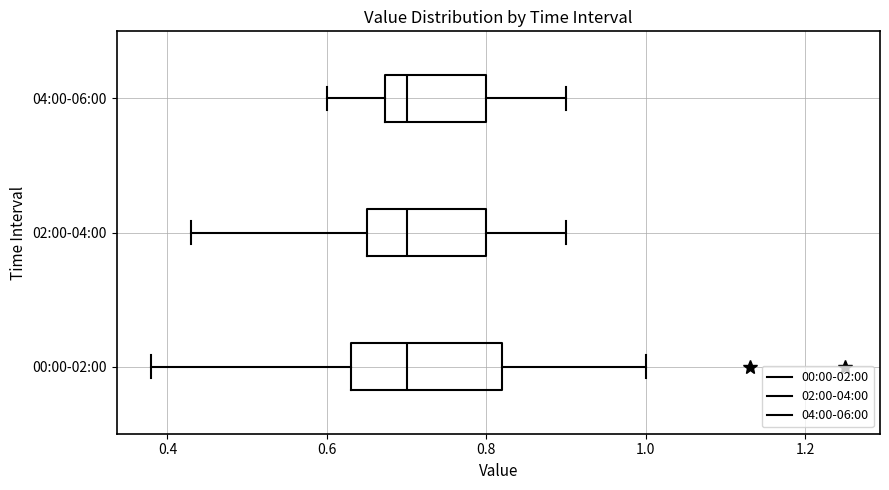

Comparing the boxes themselves (not the whiskers), which one is the widest?

00:00-02:00